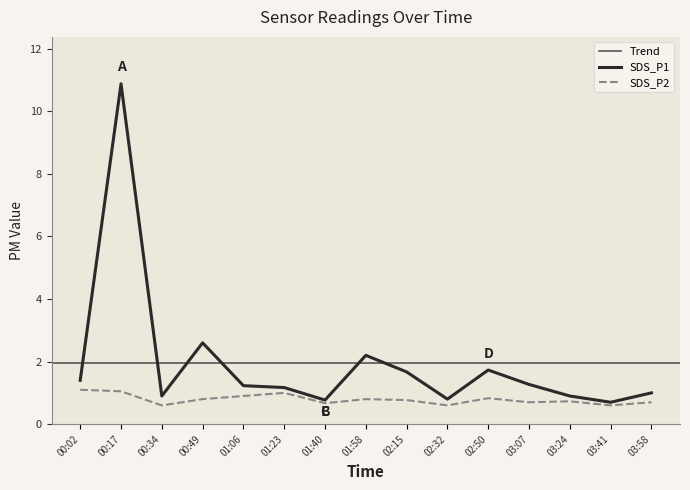

Which label corresponds to the smallest value in the chart?

00:34